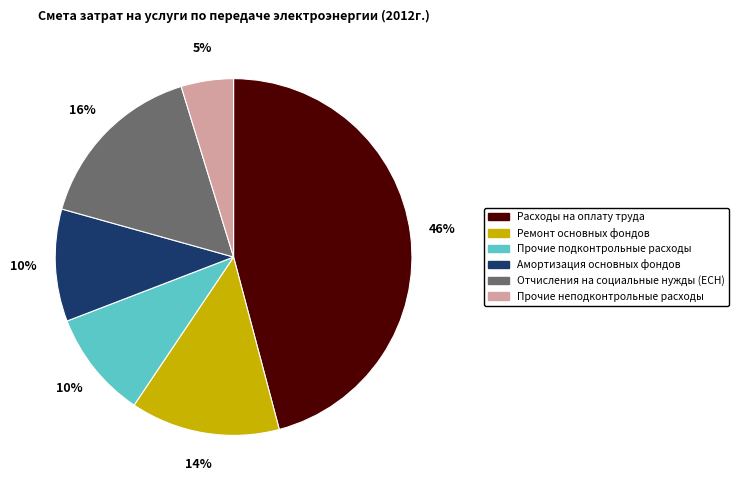

To the nearest percent, what percentage of the pie is Прочие неподконтрольные расходы?

5%